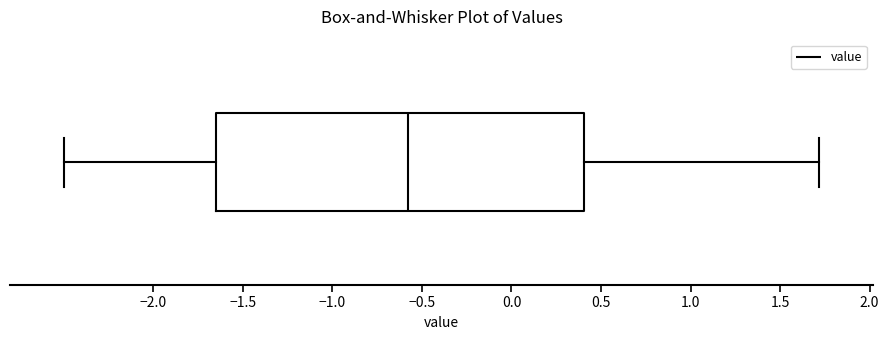

Where is the left edge of the box on the x-axis? The values are not printed on the chart, so give them approximately, as read against the axis.

-1.65